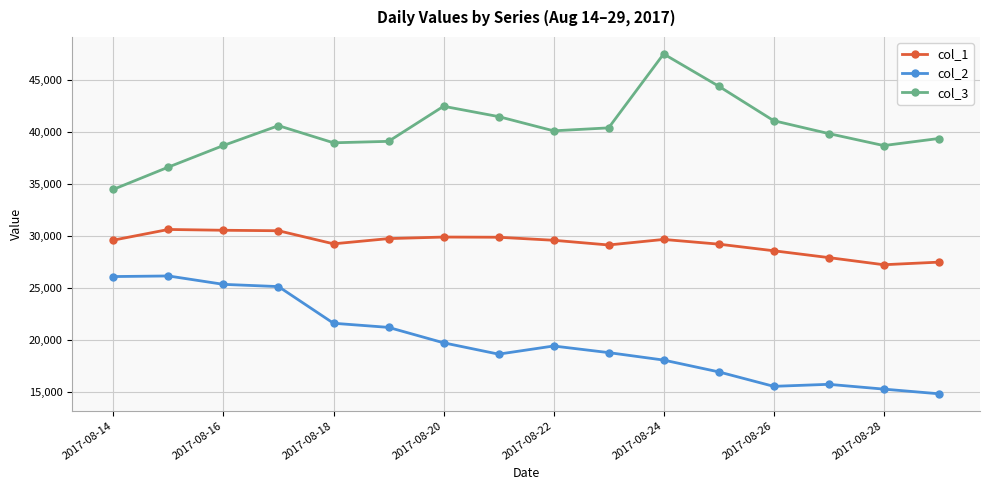

Which series has the largest total across all categories?

col_3